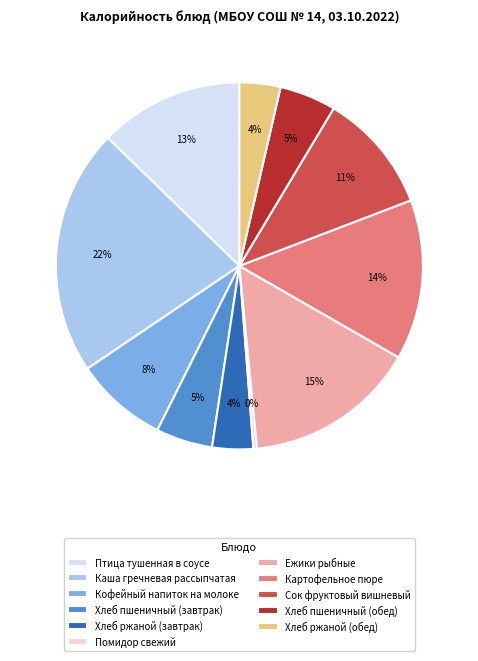

Is the sum of Хлеб ржаной (обед) and Хлеб пшеничный (обед) greater than half?

No